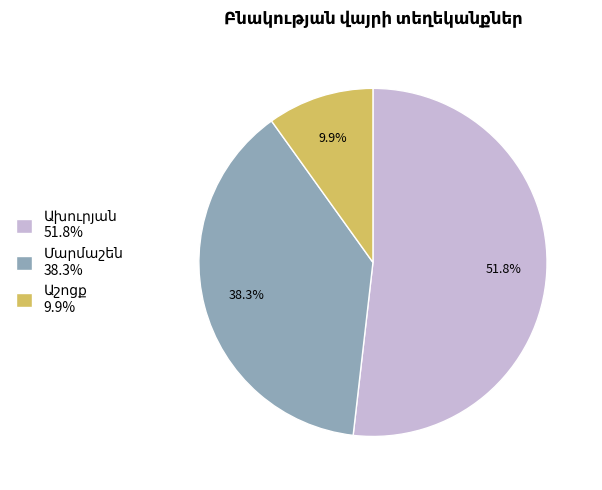

Is there a majority slice in this chart?

Yes